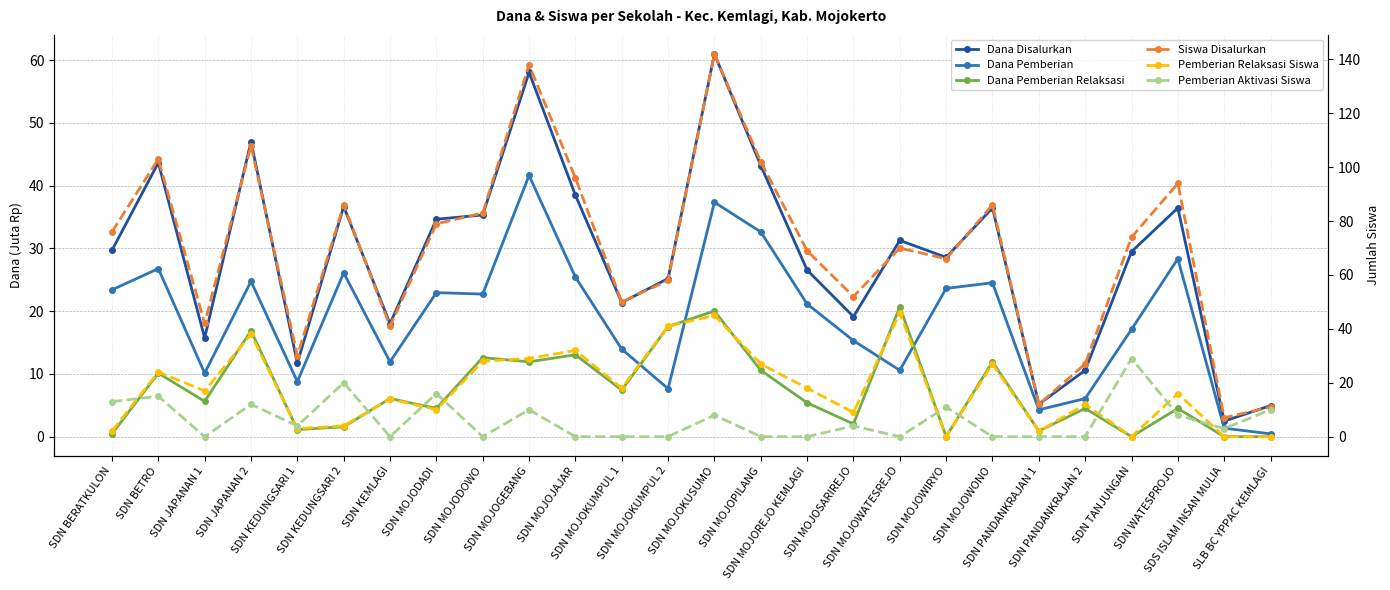

Rank the series by their maximum value, from highest to lowest.

Siswa Disalurkan, Dana Disalurkan, Pemberian Relaksasi Siswa, Dana Pemberian, Pemberian Aktivasi Siswa, Dana Pemberian Relaksasi